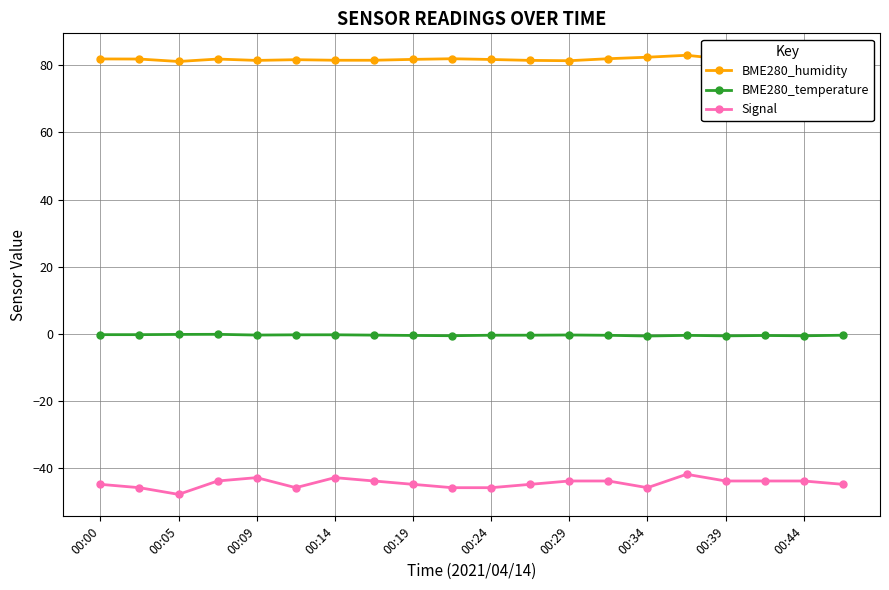

Rank the series by their maximum value, from highest to lowest.

BME280_humidity, BME280_temperature, Signal